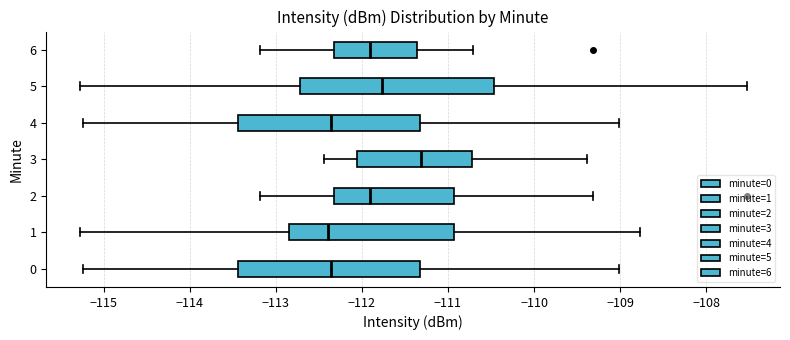

Reading bottom to top, read every box against the x-axis: the position of its median line, the range the box covers, and the ends of its whiskers. The values are not printed on the chart, so give them approximately, as read against the axis.

0: median -112.4, box -113.4 to -111.3, whiskers -115.2 to -109.0
1: median -112.4, box -112.8 to -110.9, whiskers -115.3 to -108.8
2: median -111.9, box -112.3 to -110.9, whiskers -113.2 to -109.3
3: median -111.3, box -112.1 to -110.7, whiskers -112.4 to -109.4
4: median -112.4, box -113.4 to -111.3, whiskers -115.2 to -109.0
5: median -111.8, box -112.7 to -110.5, whiskers -115.3 to -107.5
6: median -111.9, box -112.3 to -111.4, whiskers -113.2 to -110.7